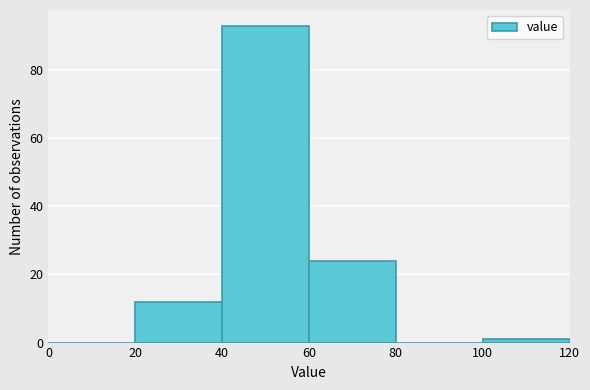

How tall is the bar that spans 20 to 40 on the x-axis? The values are not printed on the chart, so give them approximately, as read against the axis.

12